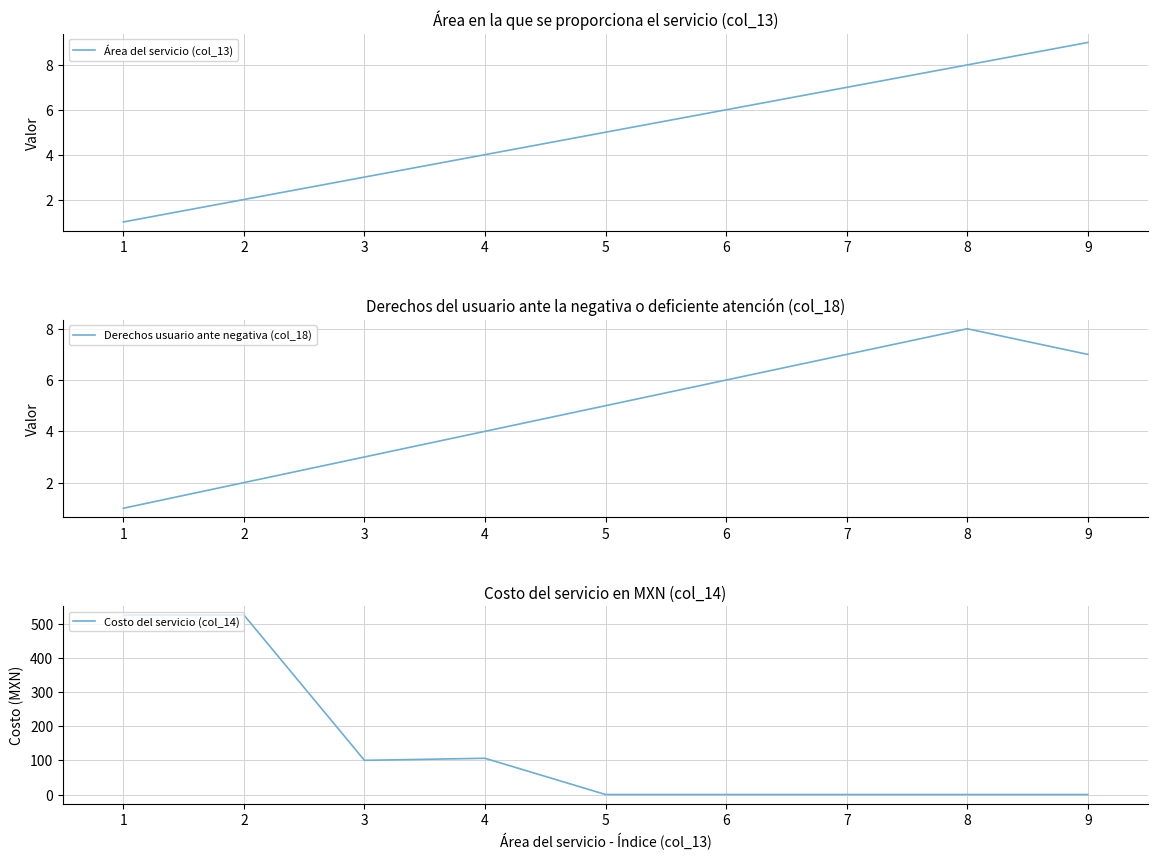

Count the number of categories in the chart.

9